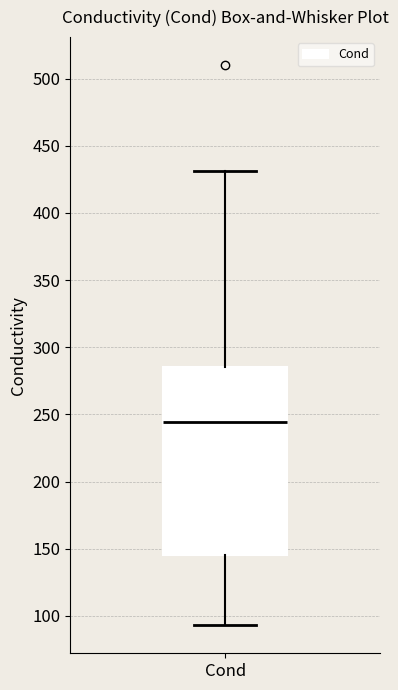

Where does the median line of the box for Cond sit on the y-axis? The values are not printed on the chart, so give them approximately, as read against the axis.

245